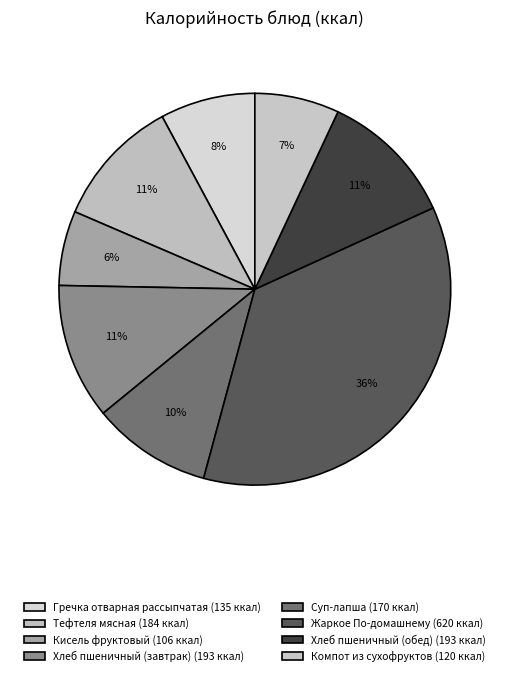

How many segments does this pie chart have?

8